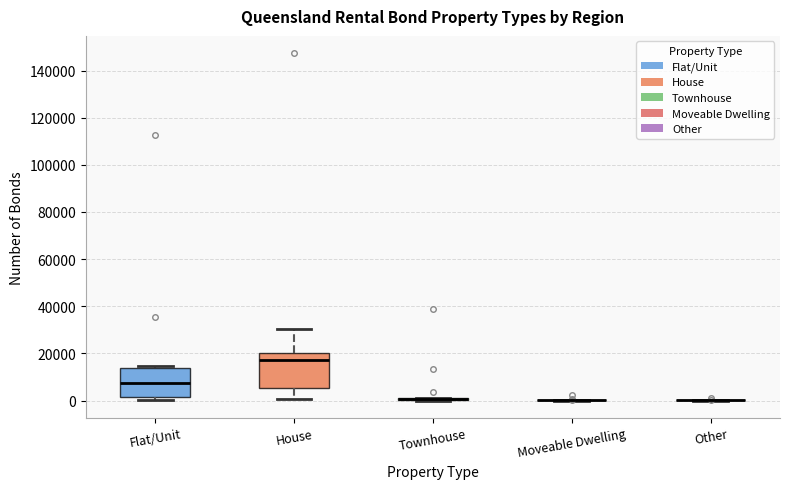

Comparing the boxes themselves (not the whiskers), which one is the tallest?

House